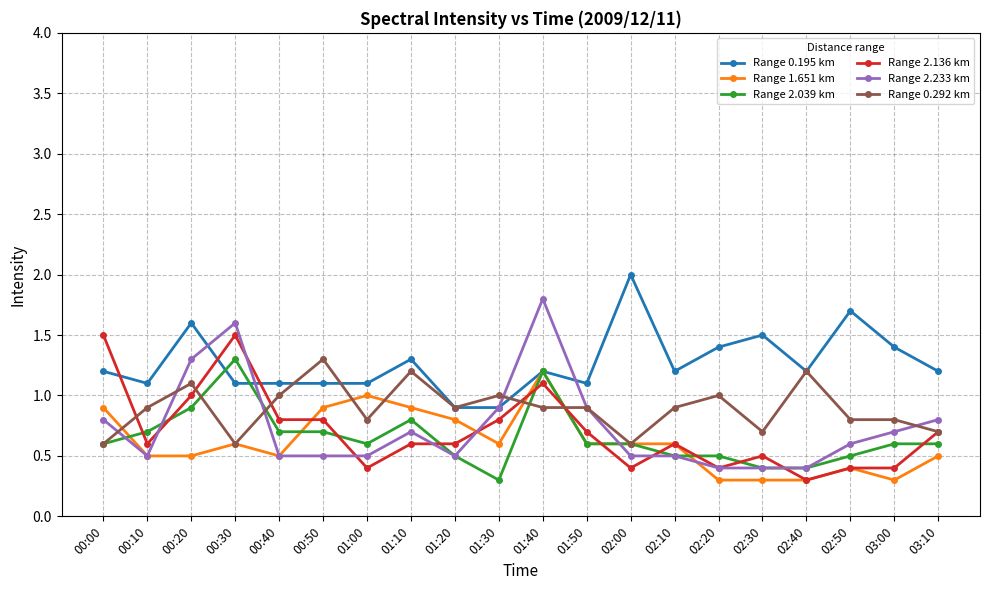

What is the difference between the second highest and second lowest values in the Range 2.039 km series?

0.8